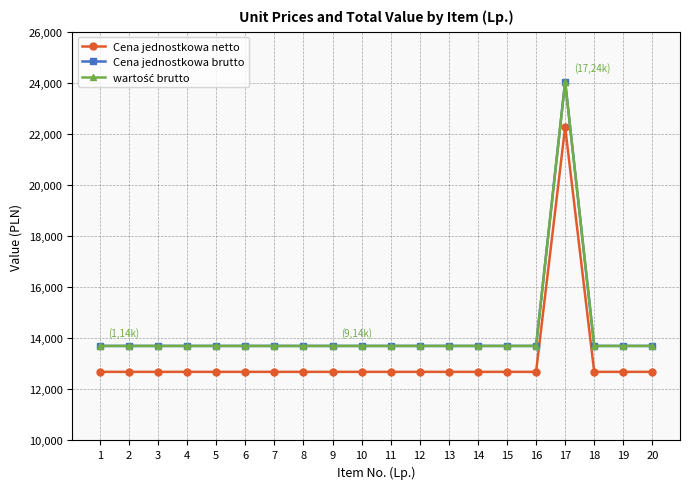

True or false: Cena jednostkowa brutto and Cena jednostkowa netto cross at least once.

False